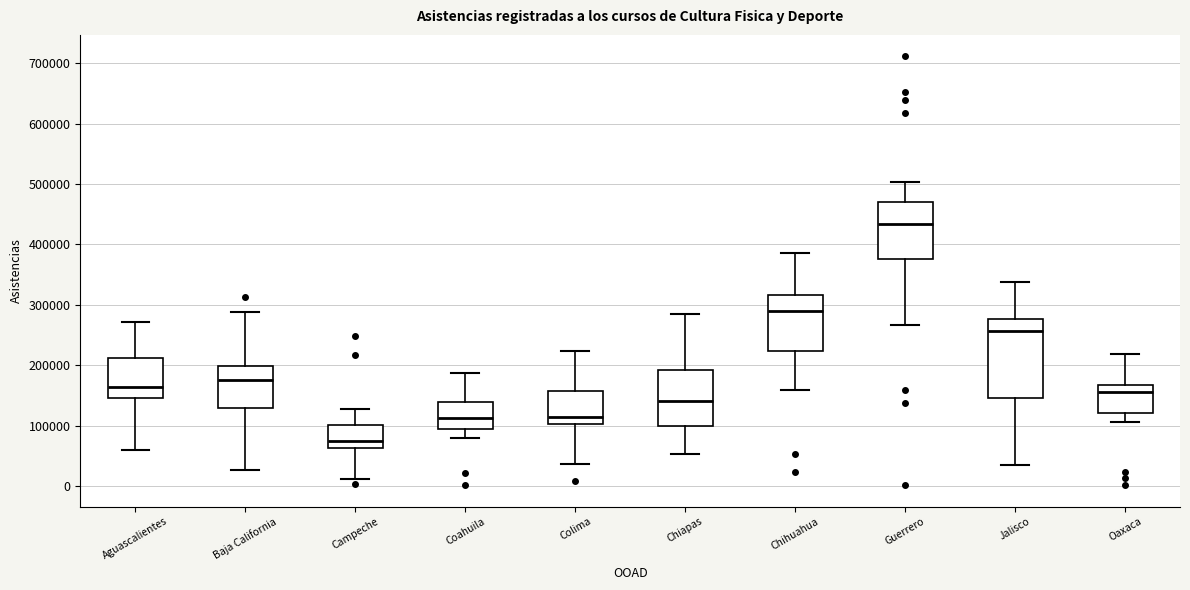

Reading left to right, read every box against the y-axis: the position of its median line, the range the box covers, and the ends of its whiskers. The values are not printed on the chart, so give them approximately, as read against the axis.

Aguascalientes: median 160000, box 150000 to 210000, whiskers 60000 to 270000
Baja California: median 180000, box 130000 to 200000, whiskers 30000 to 290000
Campeche: median 80000, box 60000 to 100000, whiskers 10000 to 130000
Coahuila: median 110000, box 90000 to 140000, whiskers 80000 to 190000
Colima: median 110000, box 100000 to 160000, whiskers 40000 to 220000
Chiapas: median 140000, box 100000 to 190000, whiskers 50000 to 280000
Chihuahua: median 290000, box 220000 to 320000, whiskers 160000 to 390000
Guerrero: median 430000, box 380000 to 470000, whiskers 270000 to 500000
Jalisco: median 260000, box 150000 to 280000, whiskers 40000 to 340000
Oaxaca: median 160000, box 120000 to 170000, whiskers 110000 to 220000